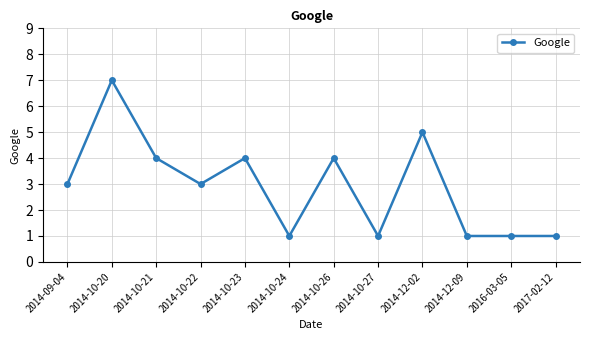

What is the label of the 8th point from the left?

2014-10-27